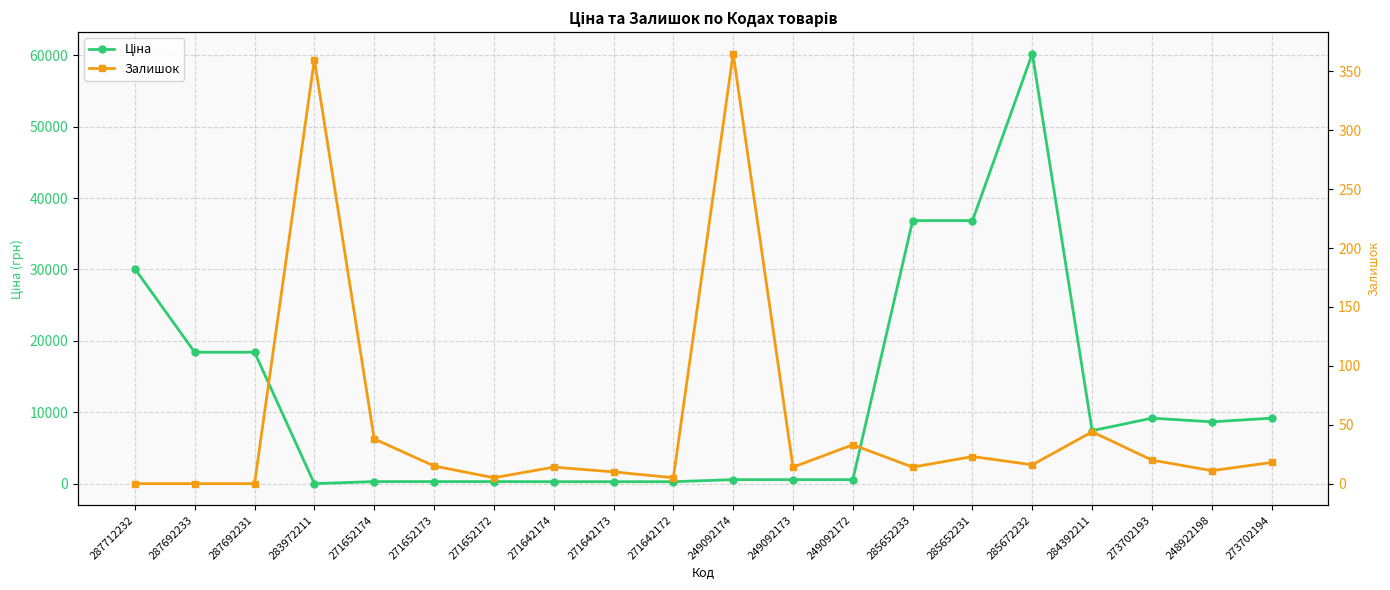

What are all the series names shown in the legend?

Ціна, Залишок